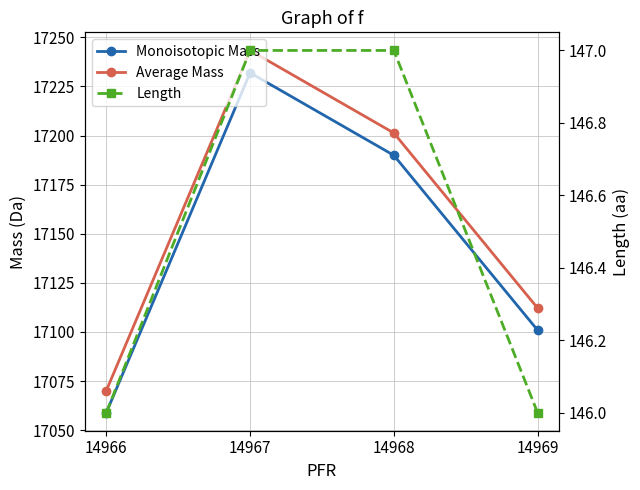

What is the sum of all Length values?

586.0